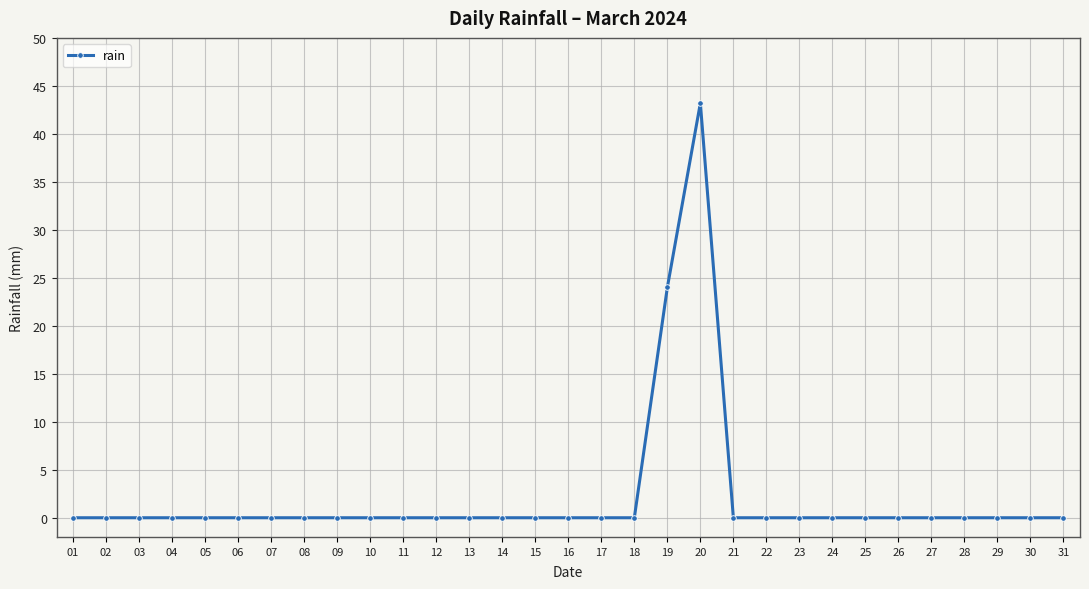

How many lines are shown in the chart?

1